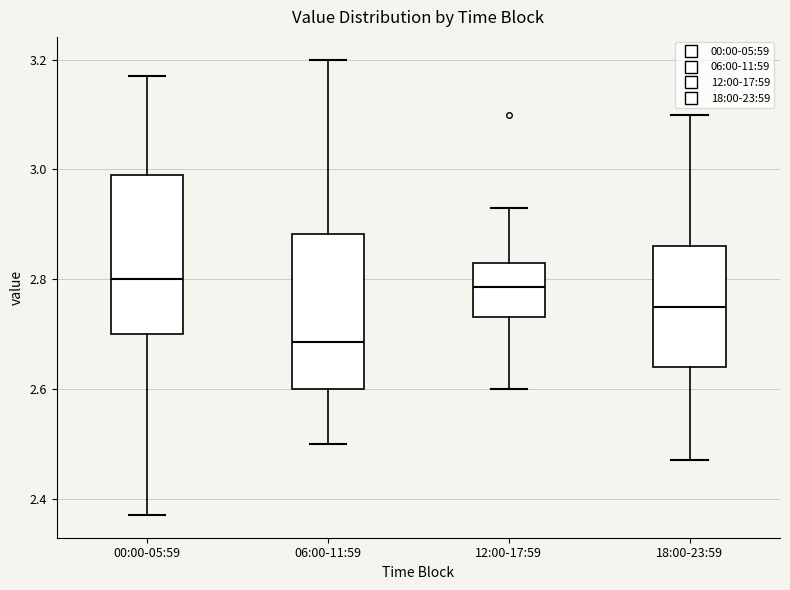

Where does the lower whisker of the box for 00:00-05:59 end on the y-axis? The values are not printed on the chart, so give them approximately, as read against the axis.

2.38